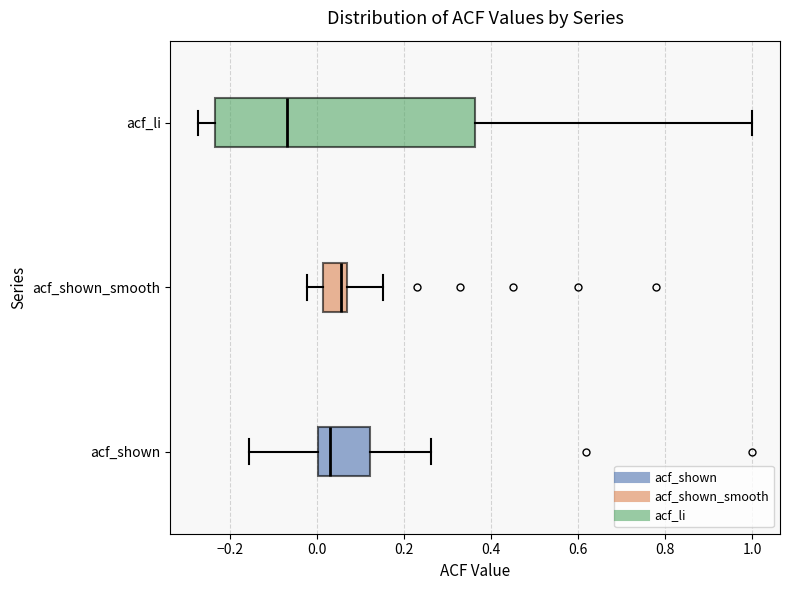

Which box has the furthest to the right median line?

acf_shown_smooth